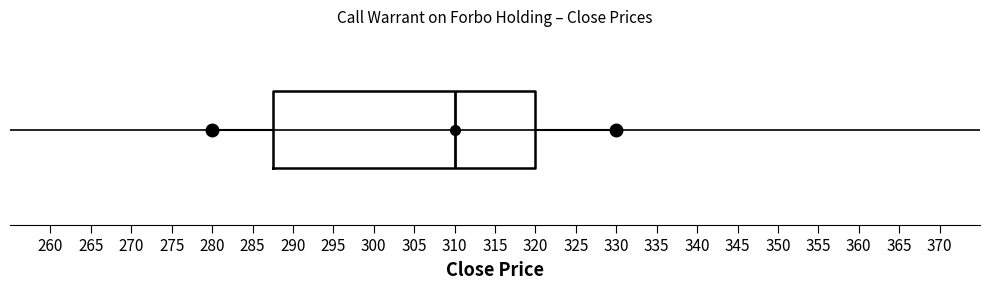

Where does the right whisker of the box end on the x-axis? The values are not printed on the chart, so give them approximately, as read against the axis.

330.0